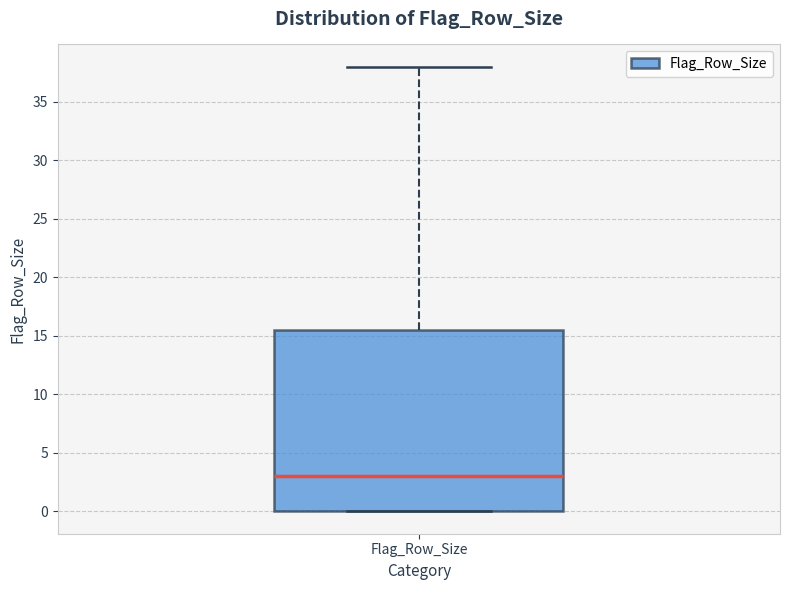

Read this box plot against the y-axis: the position of the median line, the range covered by the box, and the ends of both whiskers. The values are not printed on the chart, so give them approximately, as read against the axis.

median 3.0, box 0.0 to 15.5, whiskers 0.0 to 38.0